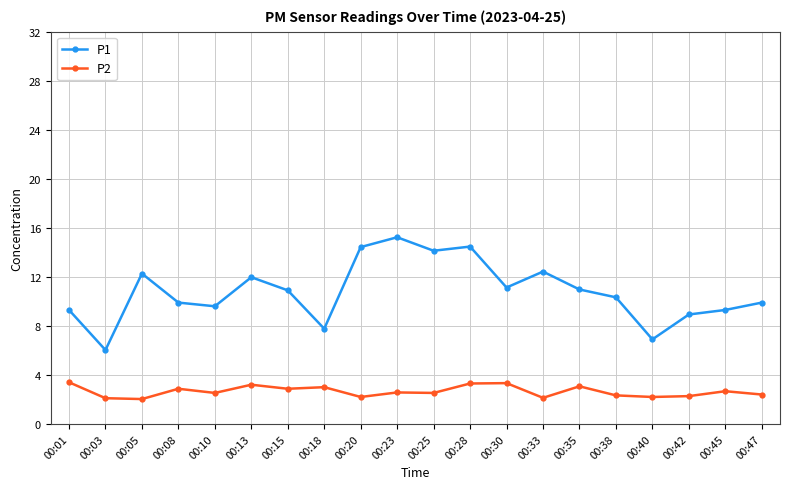

What is the total value across all series at 00:20?

16.6